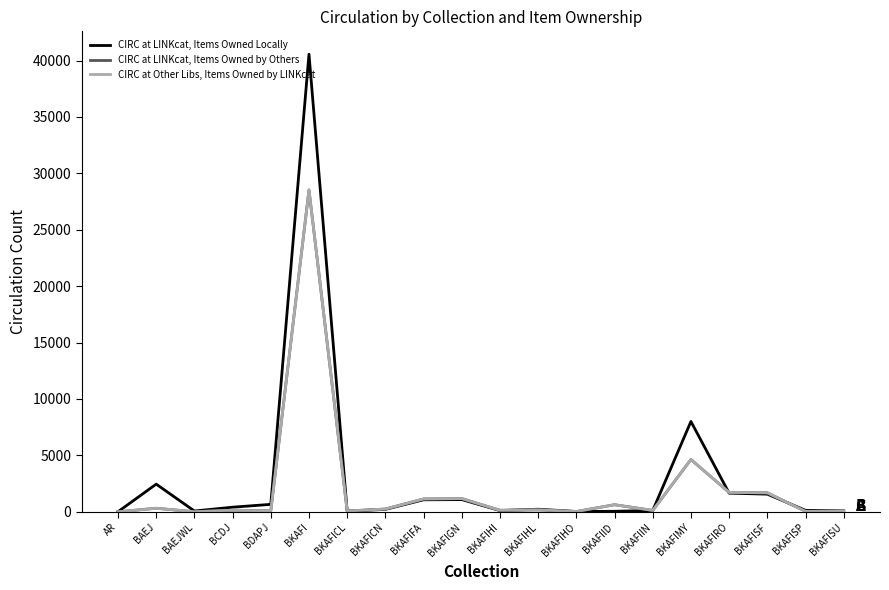

Does the chart display data point markers on the line(s)?

No